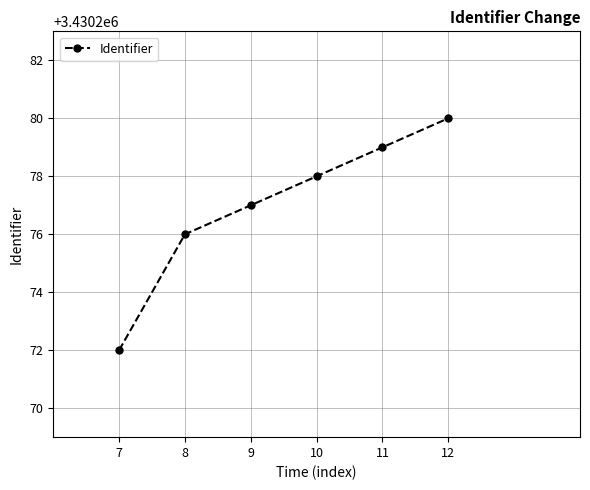

How many lines are shown in the chart?

1